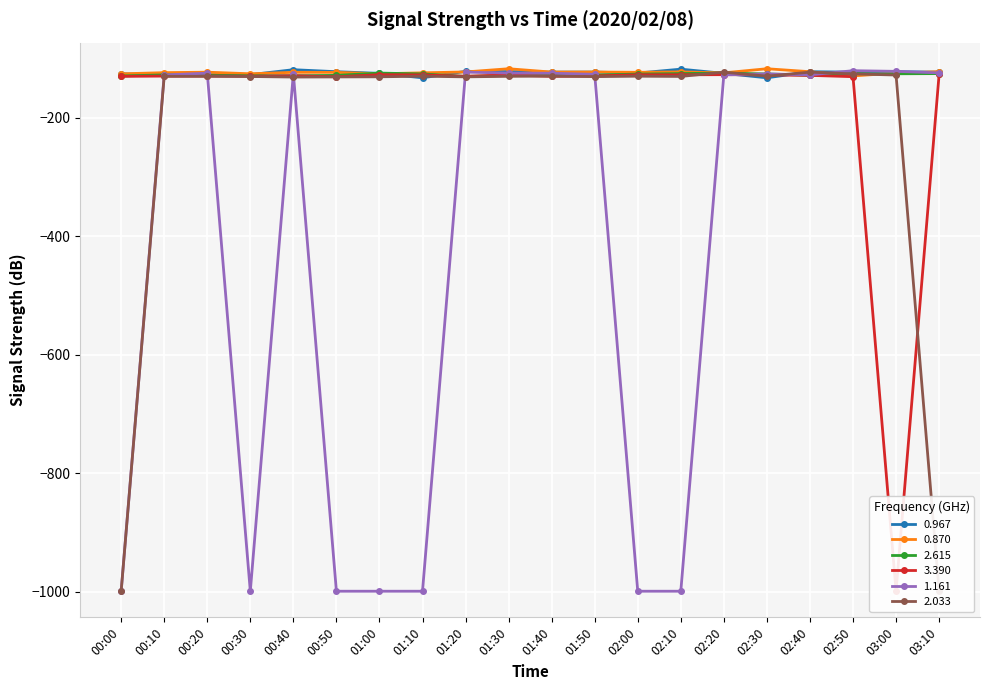

List the labels in order of 0.870 value, smallest first.

02:50, 00:00, 00:30, 01:00, 03:00, 01:10, 02:20, 00:10, 00:50, 00:40, 02:00, 00:20, 01:40, 01:50, 01:20, 02:10, 02:40, 03:10, 01:30, 02:30